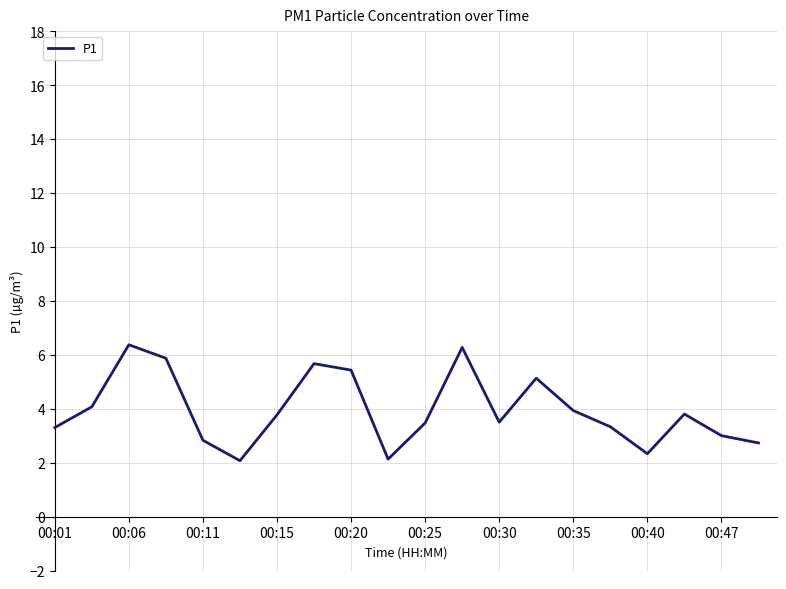

What is the smallest value displayed?

2.1